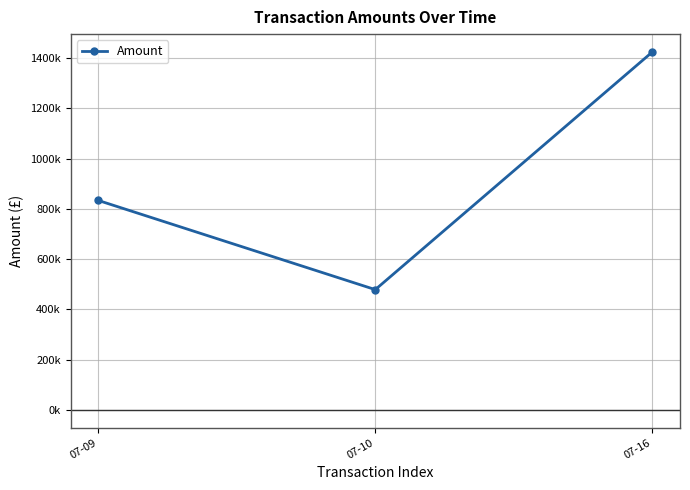

What is the value of the 1st point from the left?

833678.2